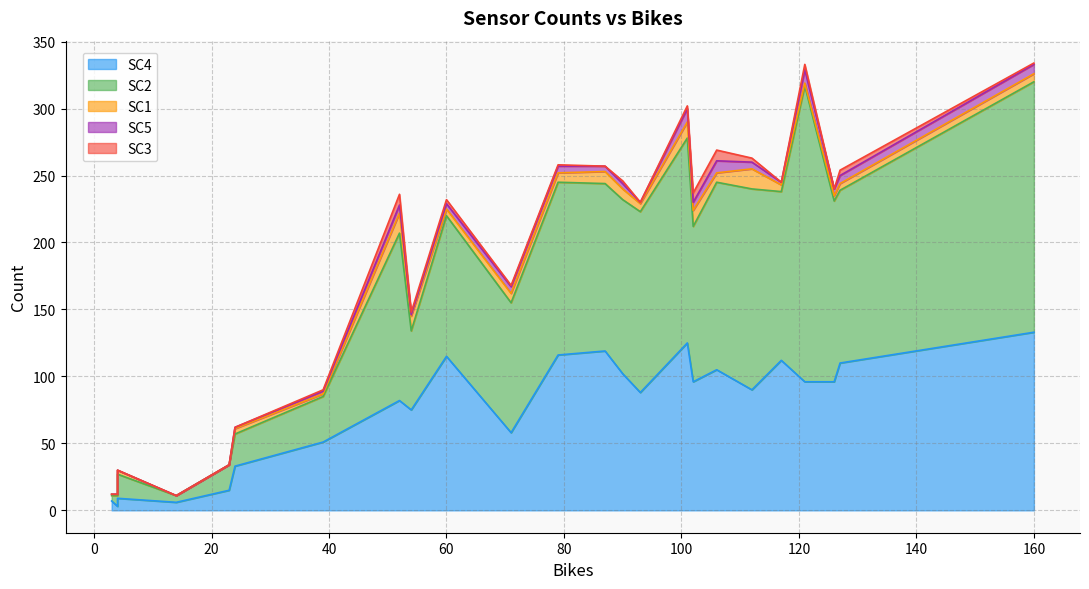

Does the chart have visible grid lines?

Yes